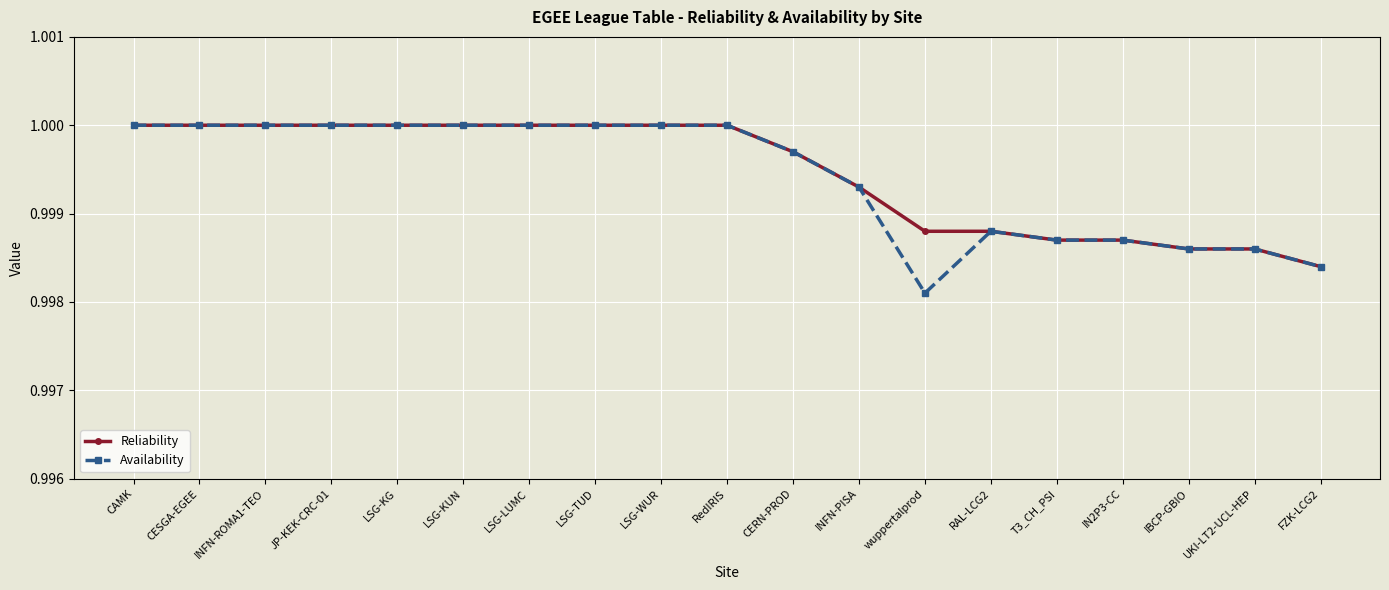

At which label is Reliability closest to 0?

FZK-LCG2